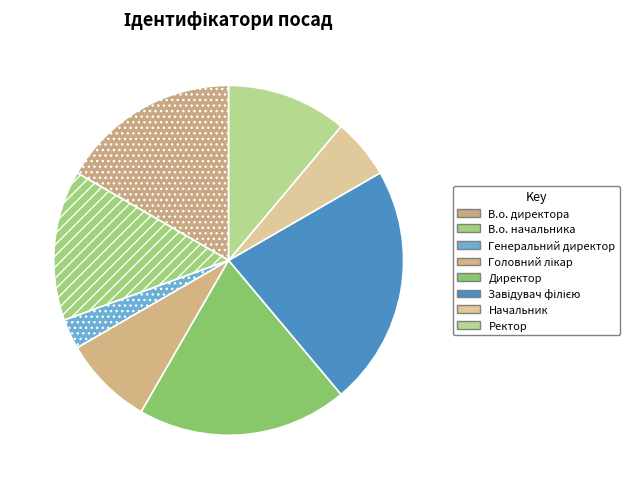

The Генеральний директор slice represents 3% of the pie. True or false?

True